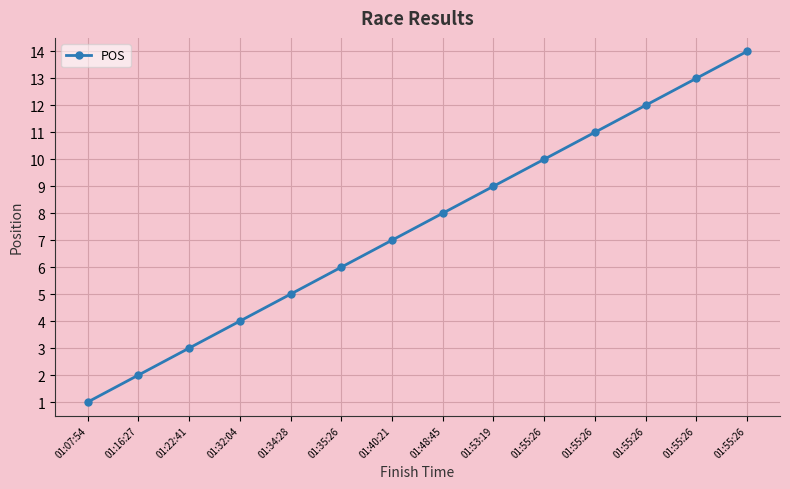

What is the change in value from 01:07:54 to 01:55:26?

+10